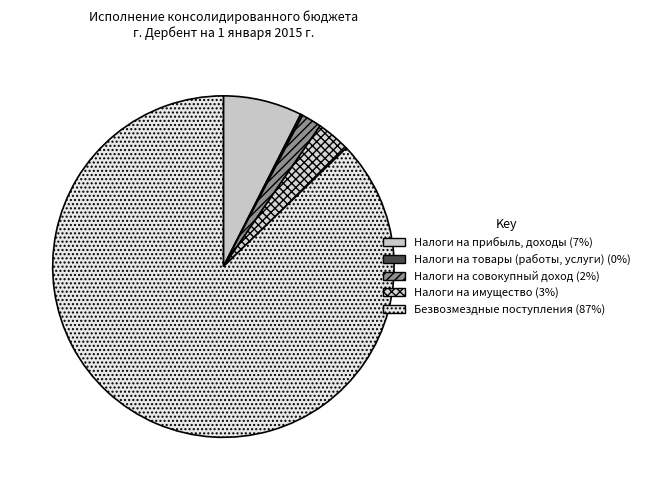

What is the change in value from Налоги на имущество to Безвозмездные поступления?

+1161006115.8